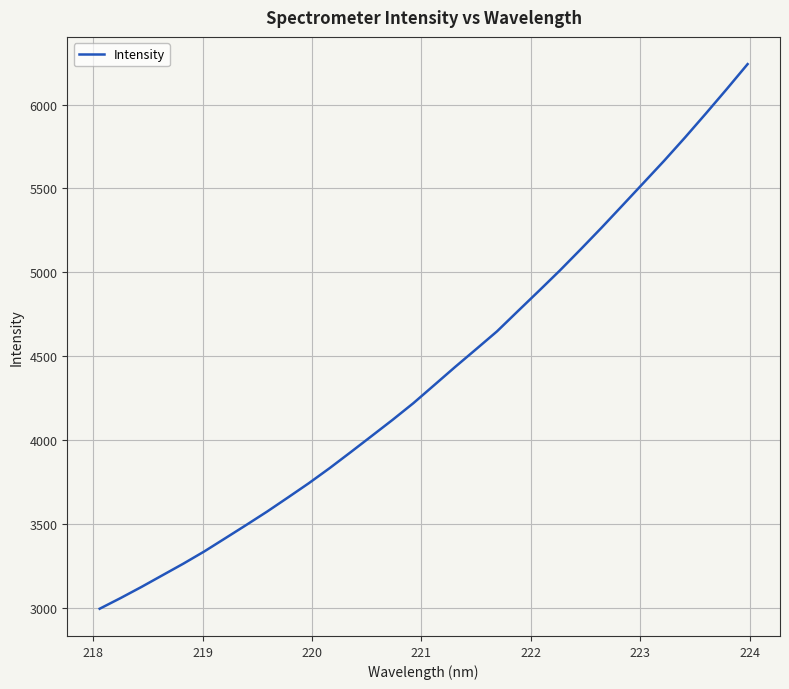

What is the greatest value displayed?

6240.8